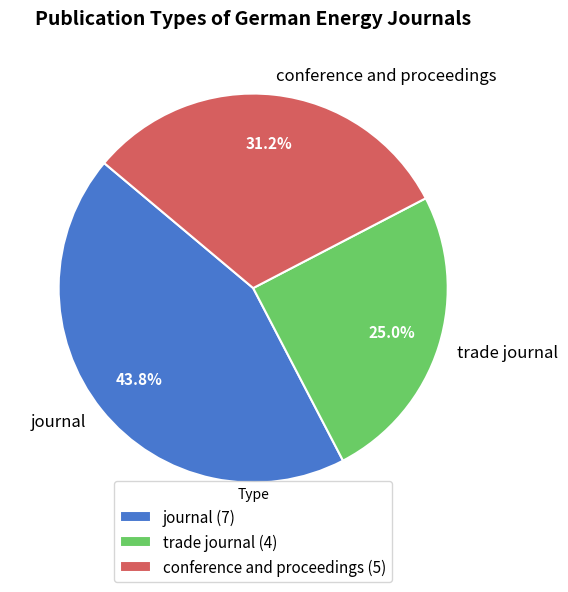

Is there a majority slice in this chart?

No